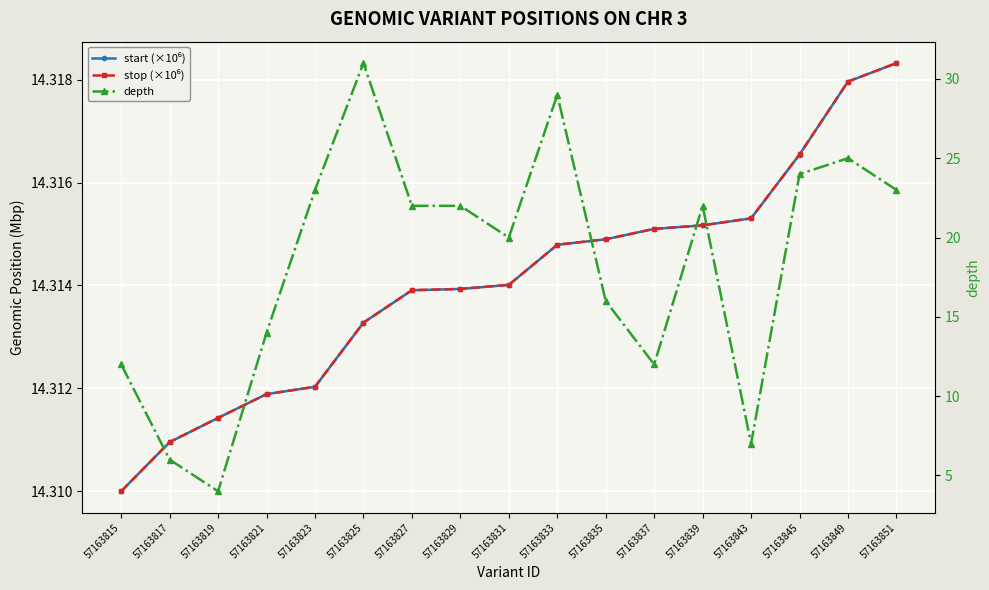

What is the difference between the maximum and minimum values in the depth series?

27.0